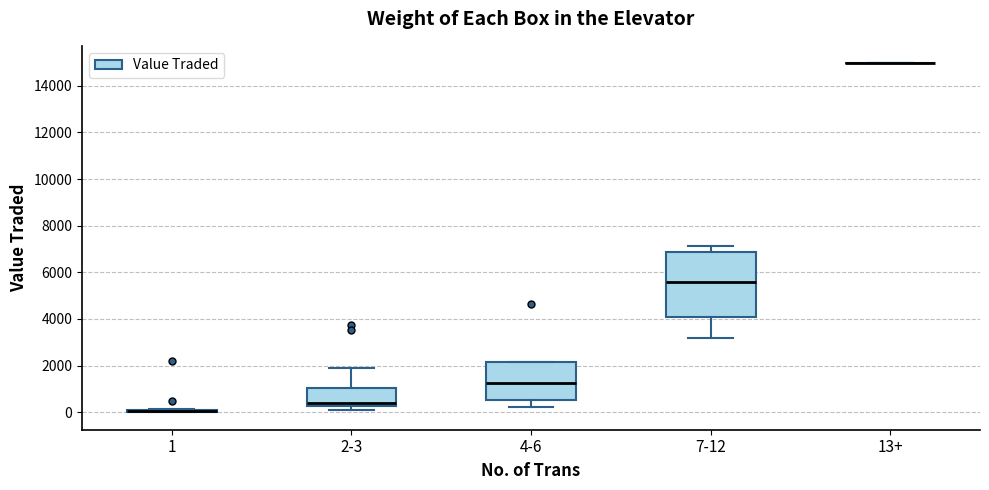

Comparing the boxes themselves (not the whiskers), which one is the tallest?

7-12